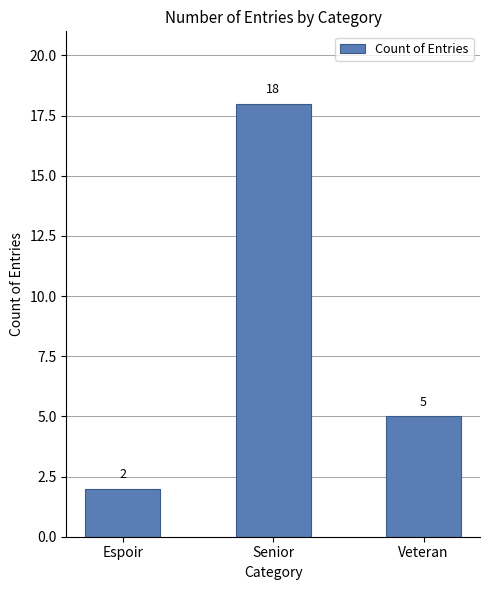

What value does the data have at Senior, to the nearest 5?

20